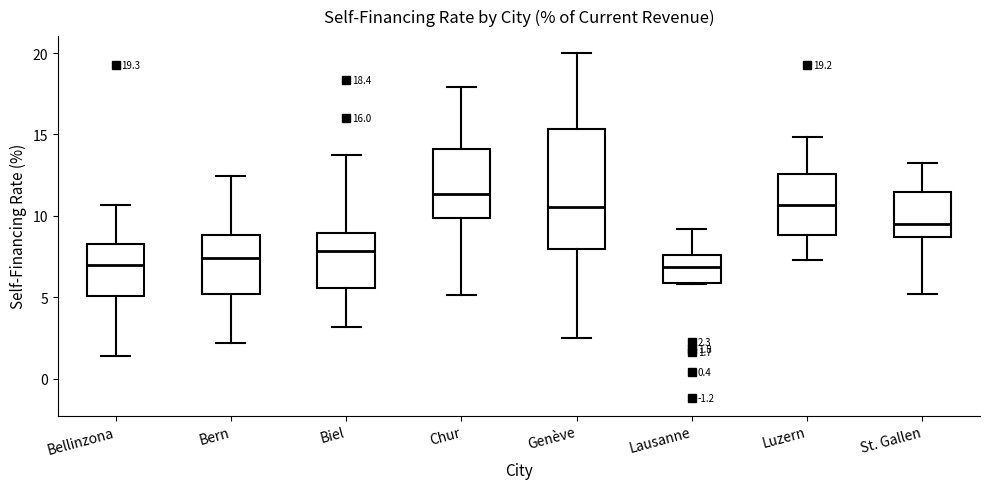

Comparing the boxes themselves (not the whiskers), which one is the tallest?

Genève